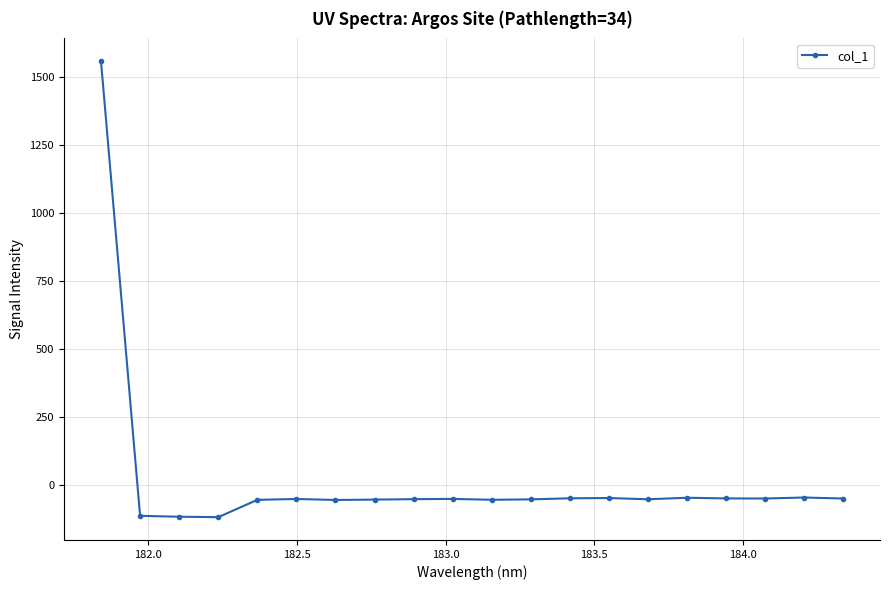

True or false: the data has more than 2 interior local peaks.

True